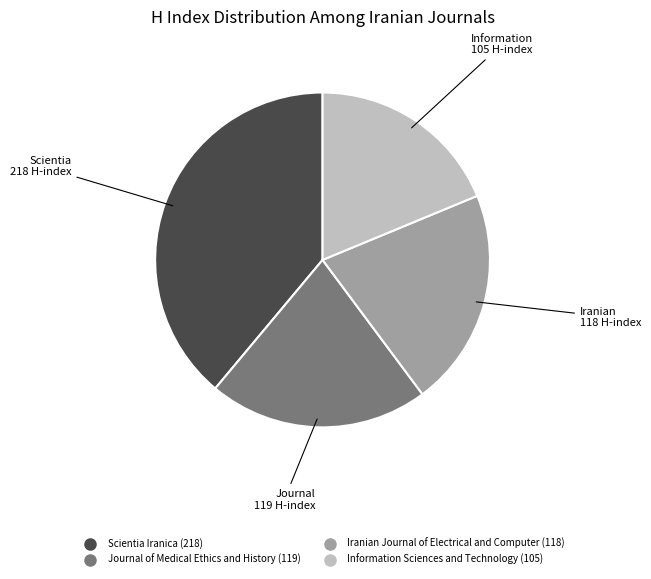

Is there any slice that represents more than half of the pie?

No